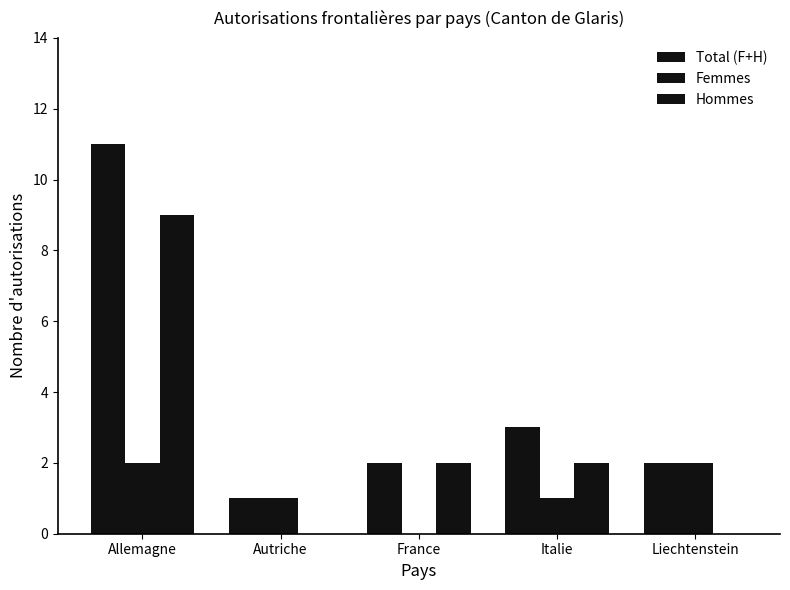

Count the number of data series in this chart.

3